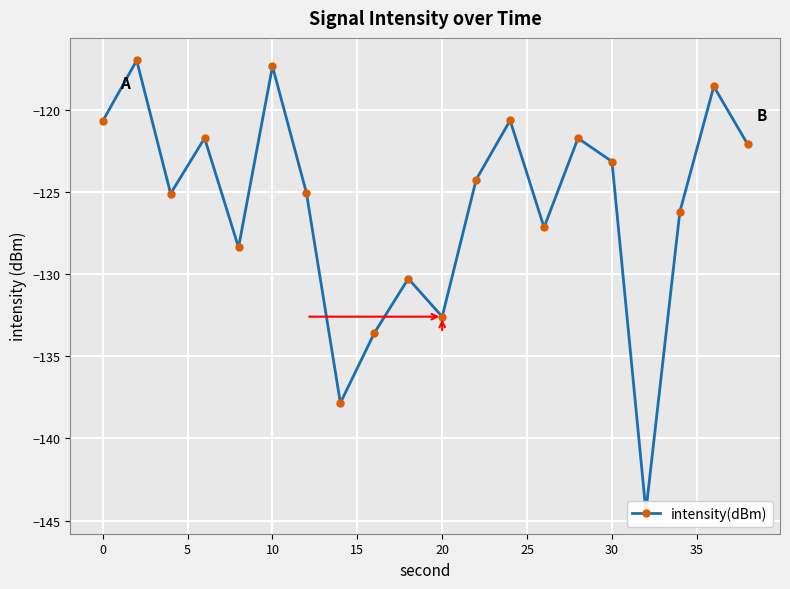

What is the maximum value shown in the chart?

-117.0